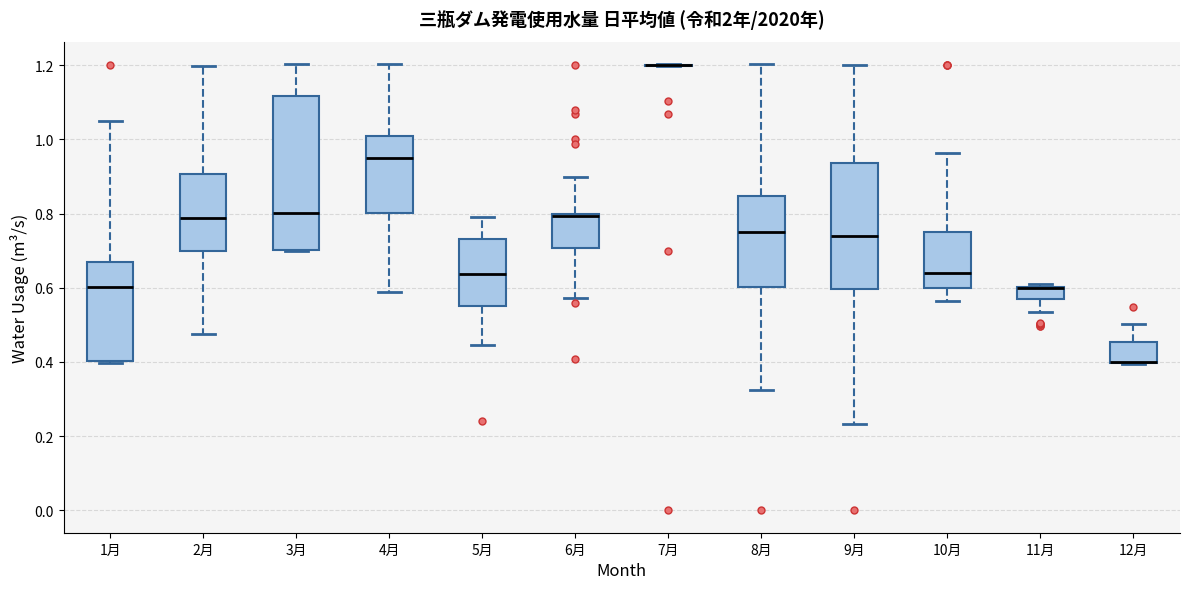

Reading left to right, read every box against the y-axis: the position of its median line, the range the box covers, and the ends of its whiskers. The values are not printed on the chart, so give them approximately, as read against the axis.

1月: median 0.60, box 0.40 to 0.66, whiskers 0.40 (just below the box's lower edge) to 1.06
2月: median 0.78, box 0.70 to 0.90, whiskers 0.48 to 1.20
3月: median 0.80, box 0.70 to 1.12, whiskers 0.70 to 1.20
4月: median 0.96, box 0.80 to 1.00, whiskers 0.58 to 1.20
5月: median 0.64, box 0.56 to 0.74, whiskers 0.44 to 0.80
6月: median 0.80 (just below the box's upper edge), box 0.70 to 0.80, whiskers 0.58 to 0.90
7月: box collapsed to a line at 1.20, whiskers 1.20 to 1.20
8月: median 0.74, box 0.60 to 0.84, whiskers 0.32 to 1.20
9月: median 0.74, box 0.60 to 0.94, whiskers 0.24 to 1.20
10月: median 0.64, box 0.60 to 0.76, whiskers 0.56 to 0.96
11月: median 0.60 (drawn on the box's upper edge), box 0.58 to 0.60, whiskers 0.54 to 0.62
12月: median 0.40 (drawn on the box's lower edge), box 0.40 to 0.46, whiskers 0.40 to 0.50